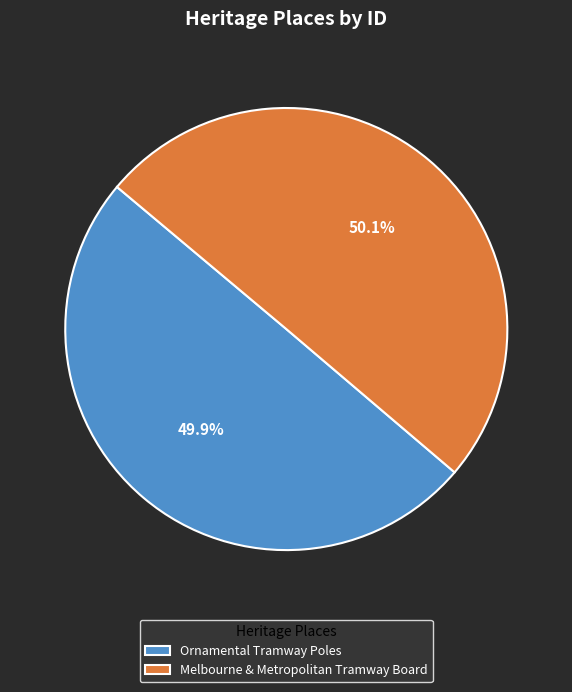

To the nearest percent, what is the combined percentage of Ornamental Tramway Poles and Melbourne & Metropolitan Tramway Board?

100%